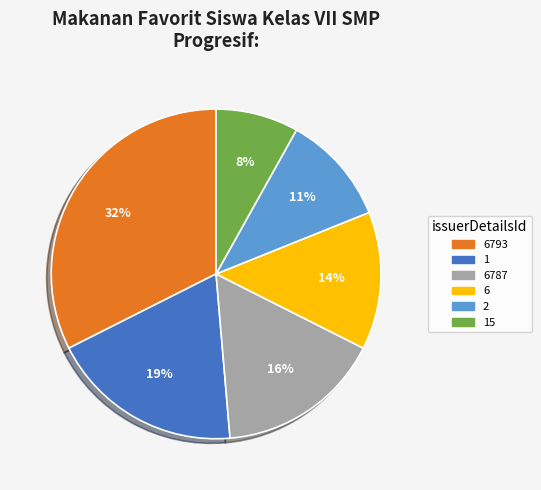

What percentage is the 2 slice, to the nearest percent?

11%